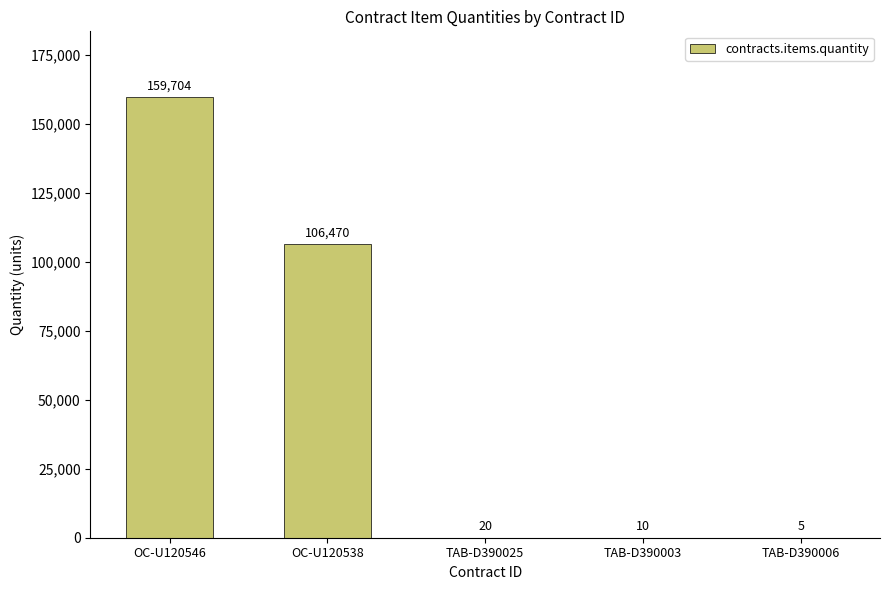

Is it true that the value at TAB-D390006 is 5?

True